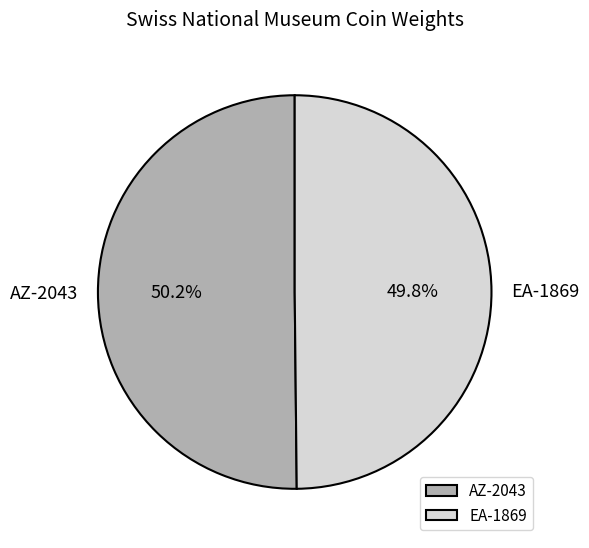

Is it true that EA-1869 is 61% of the pie?

False